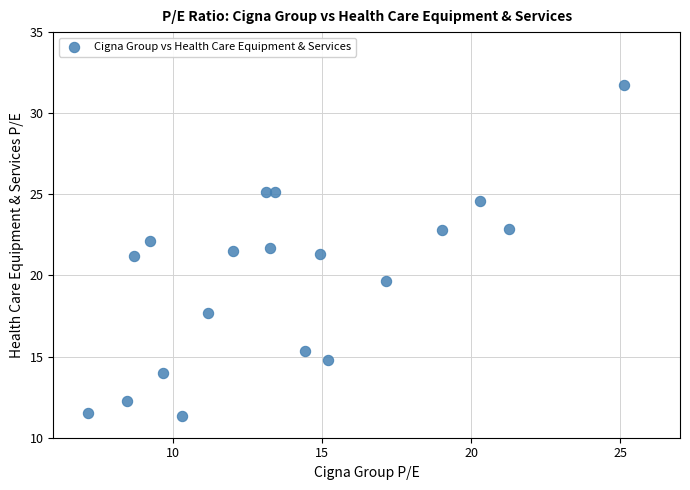

What is the range of X values (max minus min)?

18.0